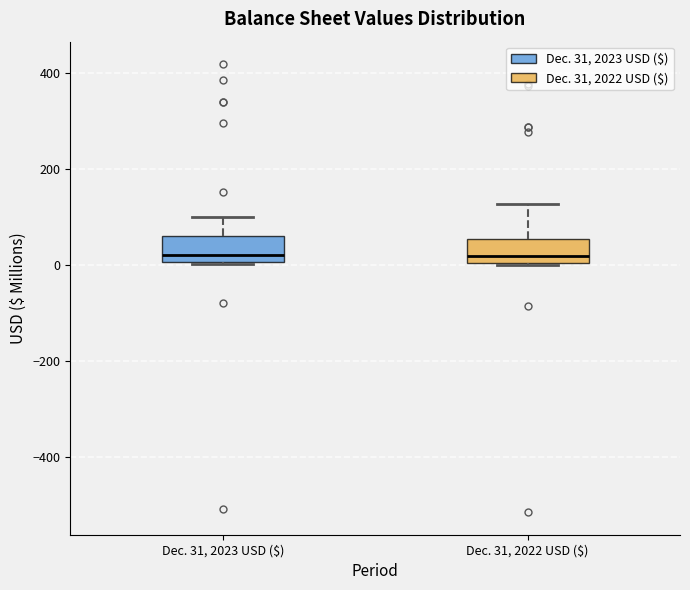

Where is the lower edge of the box for Dec. 31, 2023 USD ($) on the y-axis? The values are not printed on the chart, so give them approximately, as read against the axis.

0